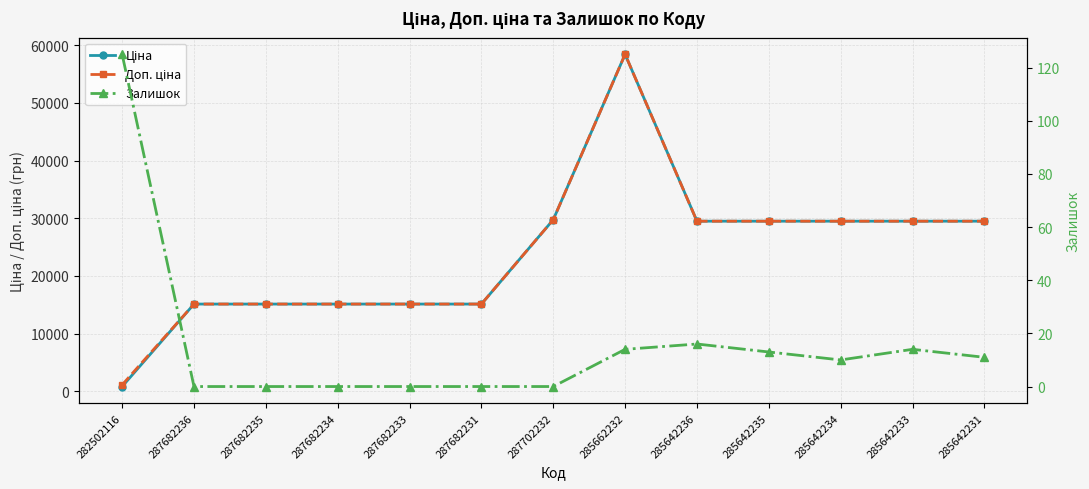

Reading right to left, transcribe all the data shown in this chart.

Ціна: 29491.5	29491.5	29491.5	29491.5	29491.5	58426.5	29747.2	15120.0	15120.0	15120.0	15120.0	15120.0	818.5
Доп. ціна: 29491.5	29491.5	29491.5	29491.5	29491.5	58426.5	29747.2	15120.0	15120.0	15120.0	15120.0	15120.0	1109.2
Залишок: 11.0	14.0	10.0	13.0	16.0	14.0	0.0	0.0	0.0	0.0	0.0	0.0	125.0